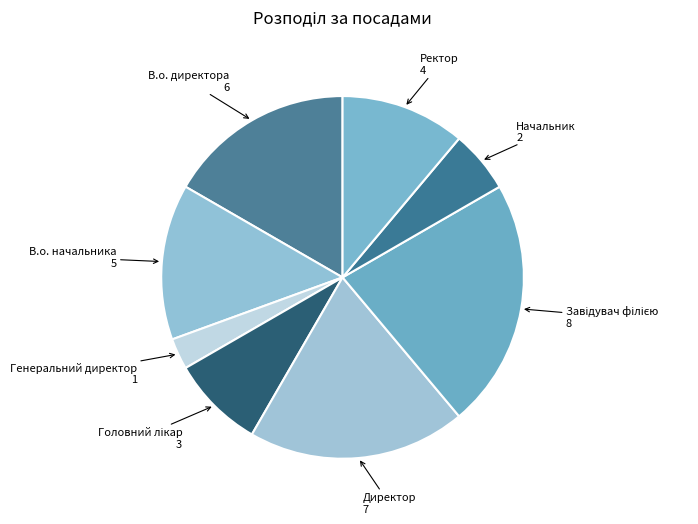

Count the number of slices in the pie.

8